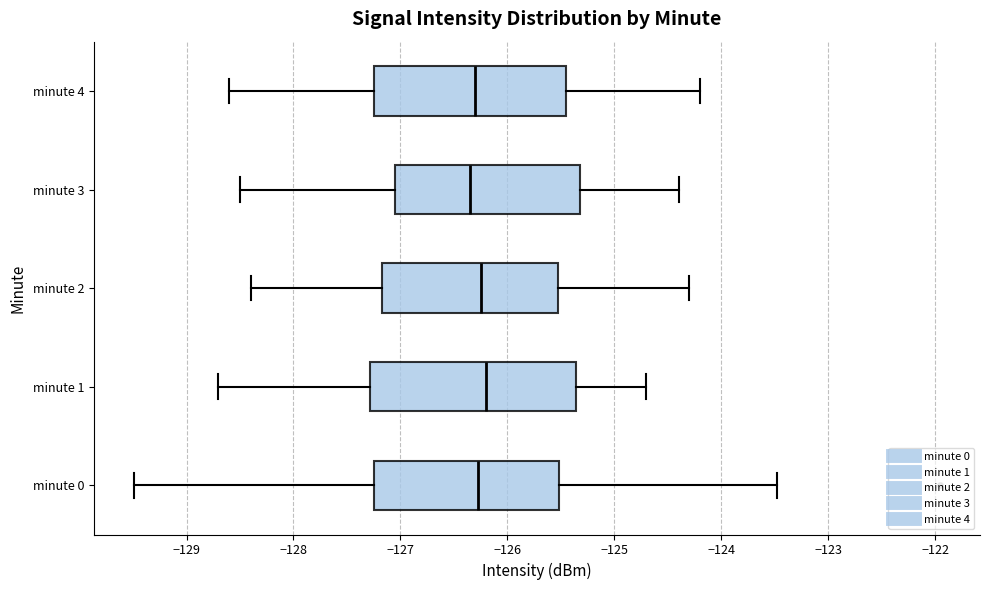

Which box is the widest, from its left edge to its right edge?

minute 1